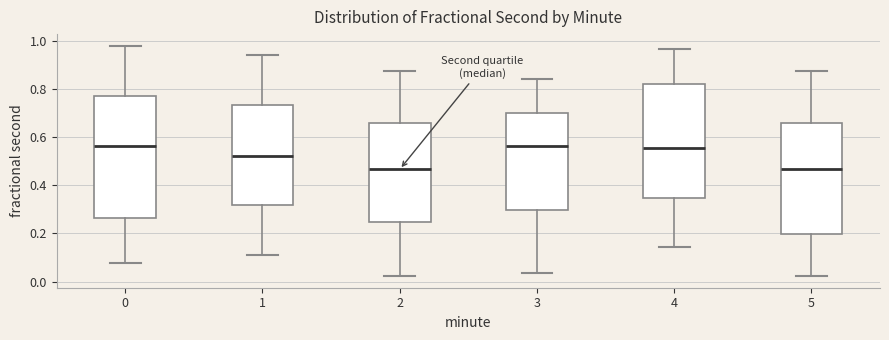

Reading left to right, read every box against the y-axis: the position of its median line, the range the box covers, and the ends of its whiskers. The values are not printed on the chart, so give them approximately, as read against the axis.

0: median 0.56, box 0.26 to 0.76, whiskers 0.08 to 0.98
1: median 0.52, box 0.32 to 0.74, whiskers 0.12 to 0.94
2: median 0.46, box 0.24 to 0.66, whiskers 0.02 to 0.88
3: median 0.56, box 0.30 to 0.70, whiskers 0.04 to 0.84
4: median 0.56, box 0.34 to 0.82, whiskers 0.14 to 0.96
5: median 0.46, box 0.20 to 0.66, whiskers 0.02 to 0.88